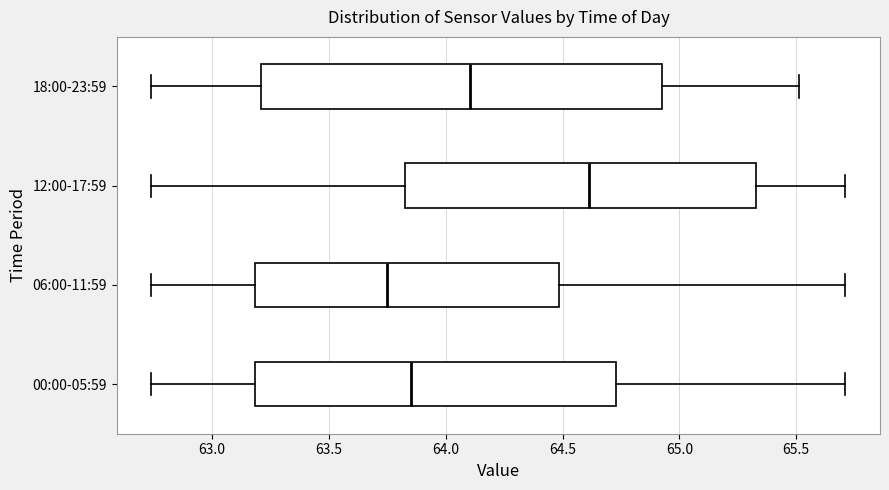

Reading bottom to top, transcribe this box plot: for each box, give where its median line is, the range the box spans, and where its two whiskers end, as read against the x-axis. The values are not printed on the chart, so give them approximately, as read against the axis.

00:00-05:59: median 63.85, box 63.20 to 64.75, whiskers 62.75 to 65.70
06:00-11:59: median 63.75, box 63.20 to 64.50, whiskers 62.75 to 65.70
12:00-17:59: median 64.60, box 63.85 to 65.35, whiskers 62.75 to 65.70
18:00-23:59: median 64.10, box 63.20 to 64.95, whiskers 62.75 to 65.50